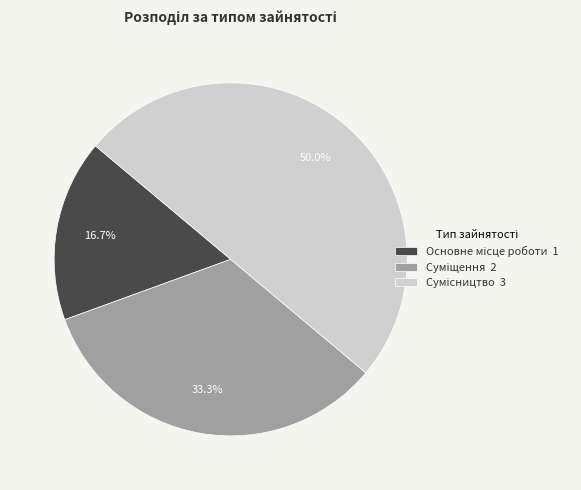

What is the change in value from Суміщення to Сумісництво?

+1